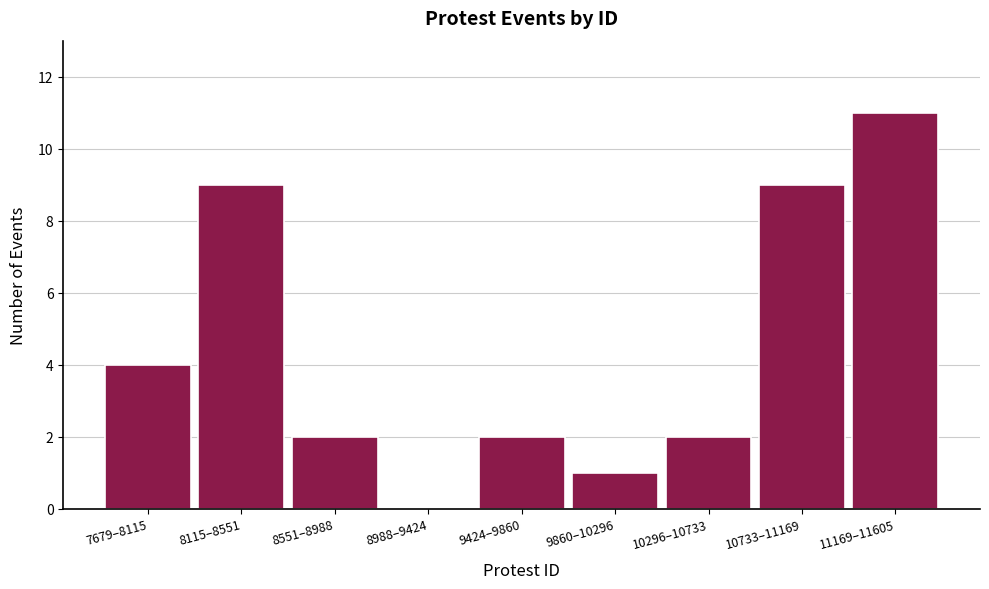

Reading left to right, transcribe all the data shown in this chart.

7679–8115=4	8115–8551=9	8551–8988=2	8988–9424=0	9424–9860=2	9860–10296=1	10296–10733=2	10733–11169=9	11169–11605=11